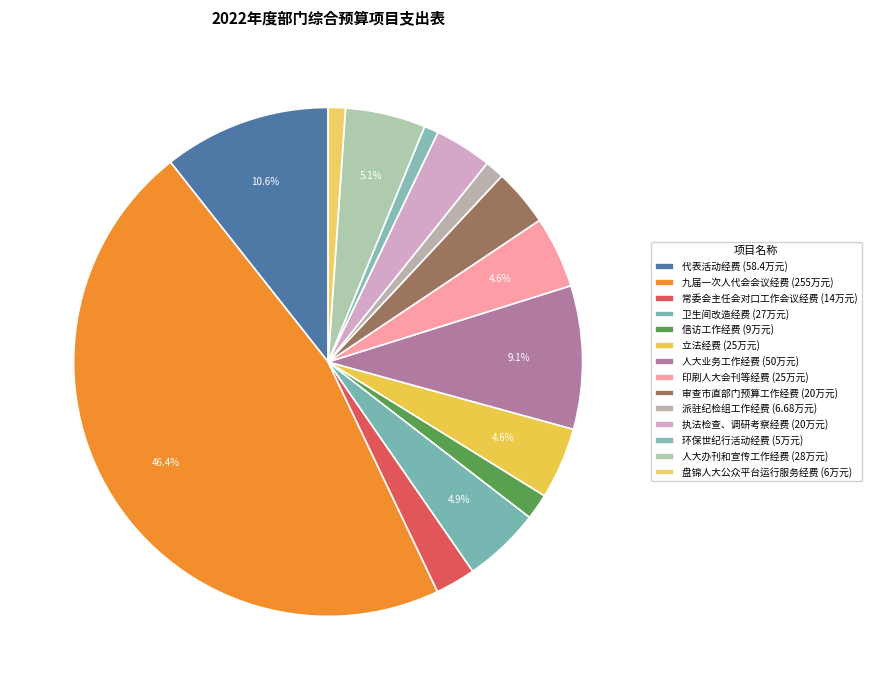

What percentage is the 代表活动经费 slice, to the nearest percent?

11%